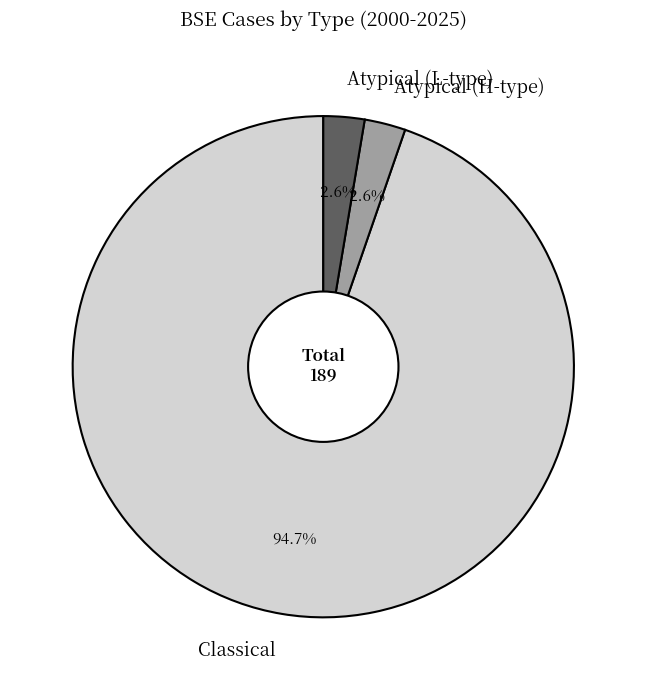

To the nearest percent, what is the combined percentage of Classical and Atypical (H-type)?

97%